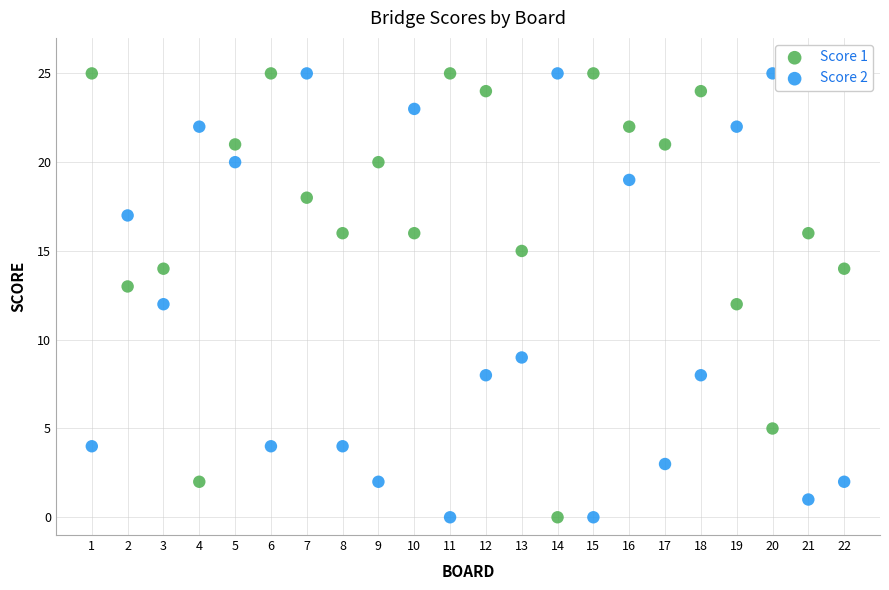

What is the X range (max minus min) for the scatter plot?

21